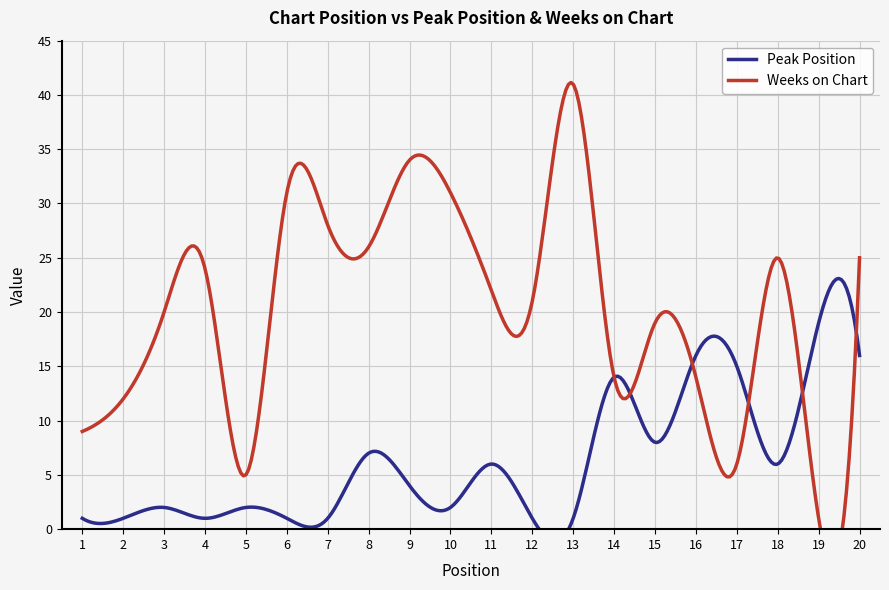

How many series are shown in this chart?

2